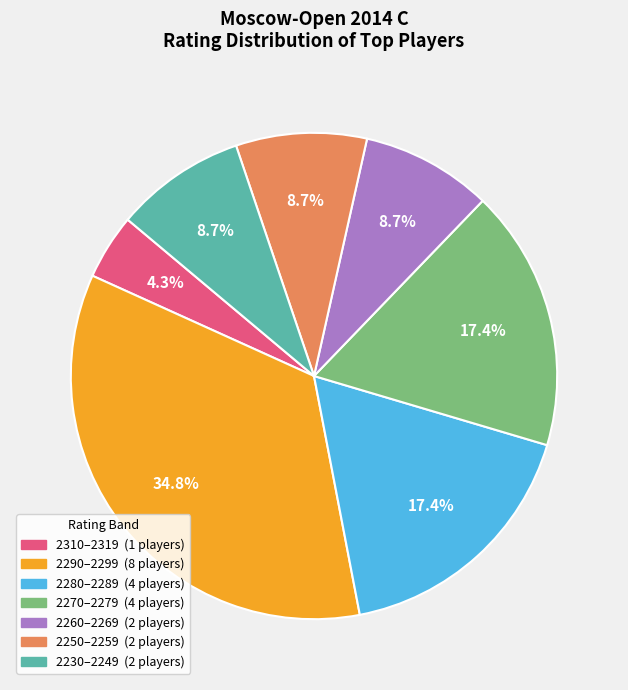

How many slices are in this pie chart?

7